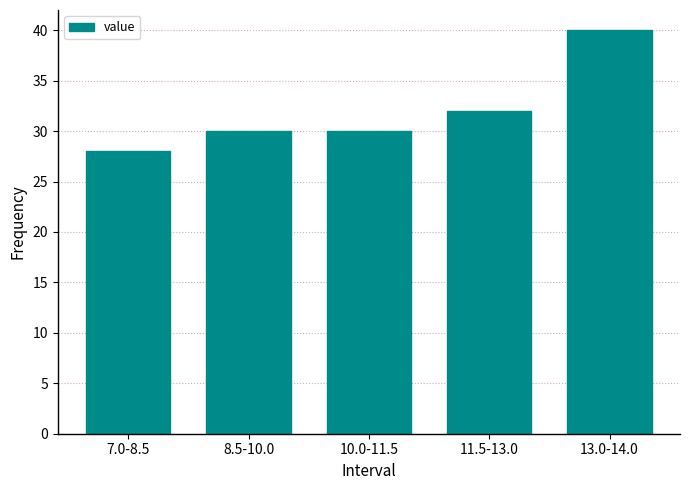

Reading left to right, what are all the values shown in this chart?

7.0-8.5=28	8.5-10.0=30	10.0-11.5=30	11.5-13.0=32	13.0-14.0=40